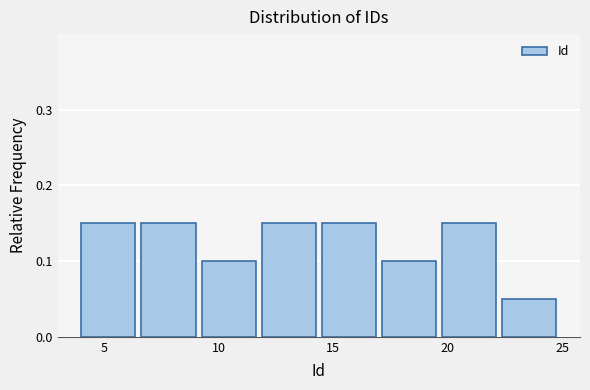

What is the height of the bar covering 4.0 to 6.5 on the x-axis? Neither the bar edges nor the heights are printed on the chart, so give them approximately, as read against the axes.

0.15